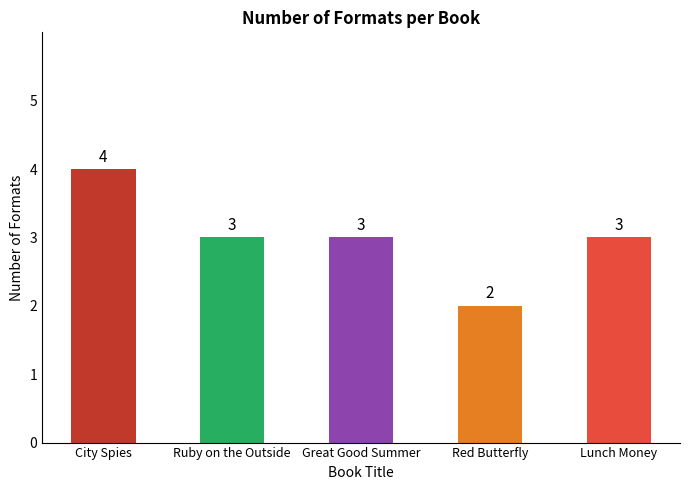

How many values are between 3 and 4?

4